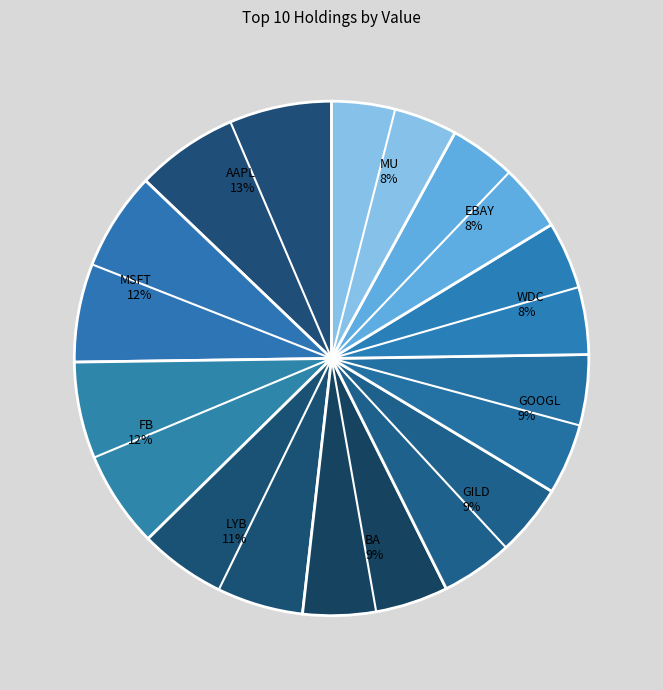

To the nearest percent, what is the difference between the BA and WDC slice percentages?

1%